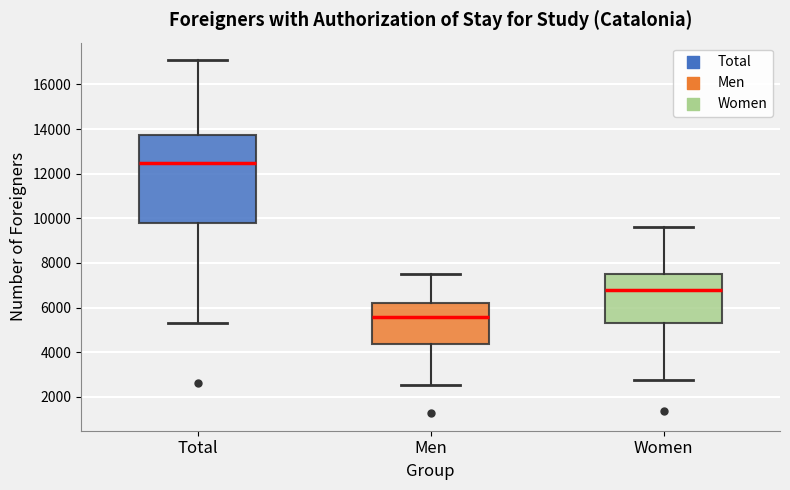

Reading left to right, transcribe this box plot: for each box, give where its median line is, the range the box spans, and where its two whiskers end, as read against the y-axis. The values are not printed on the chart, so give them approximately, as read against the axis.

Total: median 12400, box 9800 to 13800, whiskers 5400 to 17000
Men: median 5600, box 4400 to 6200, whiskers 2600 to 7400
Women: median 6800, box 5200 to 7600, whiskers 2800 to 9600